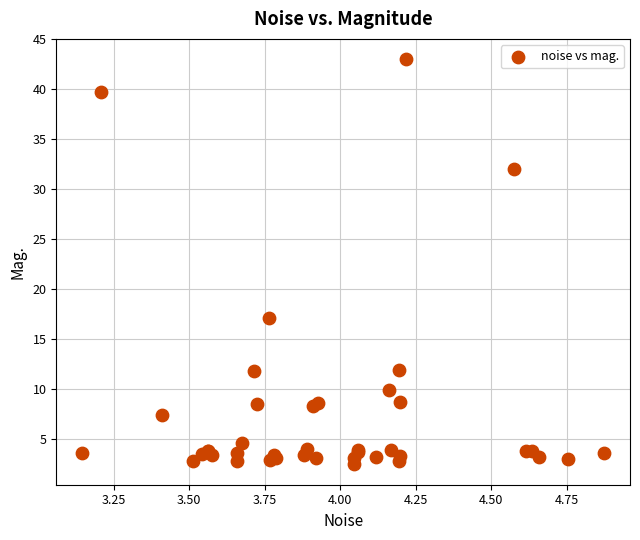

What Y value in the scatter plot is closest to 22?

17.1